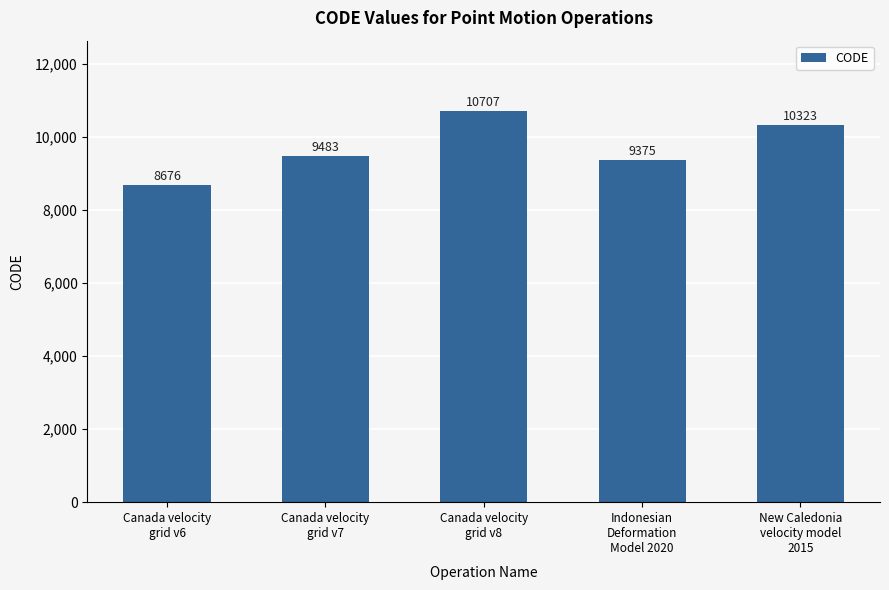

What is the difference between the maximum and minimum values?

2031